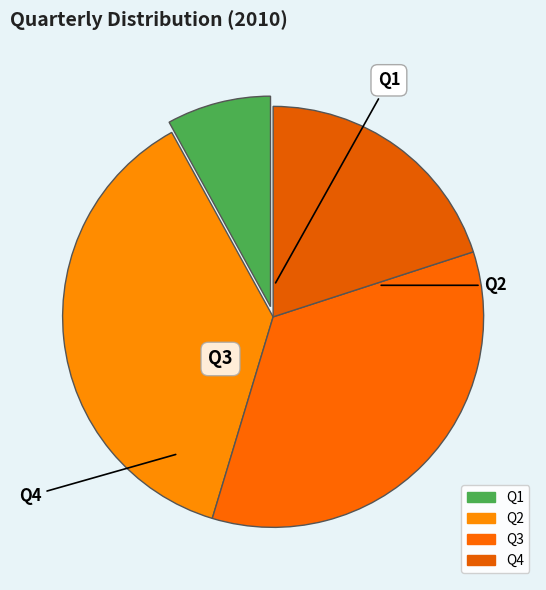

To the nearest percent, what is the difference between the largest and smallest slice percentages?

29%